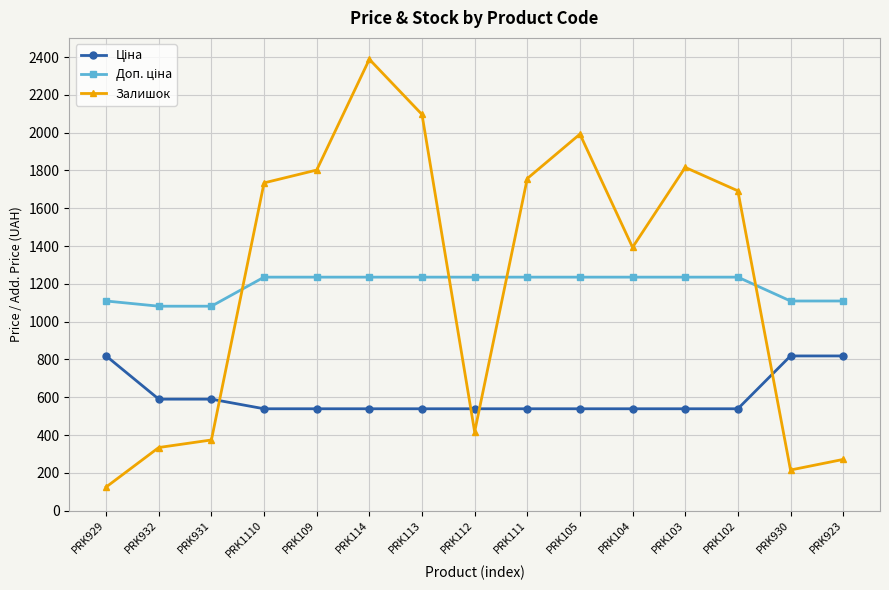

What is the label of the 5th point from the right?

PRK104